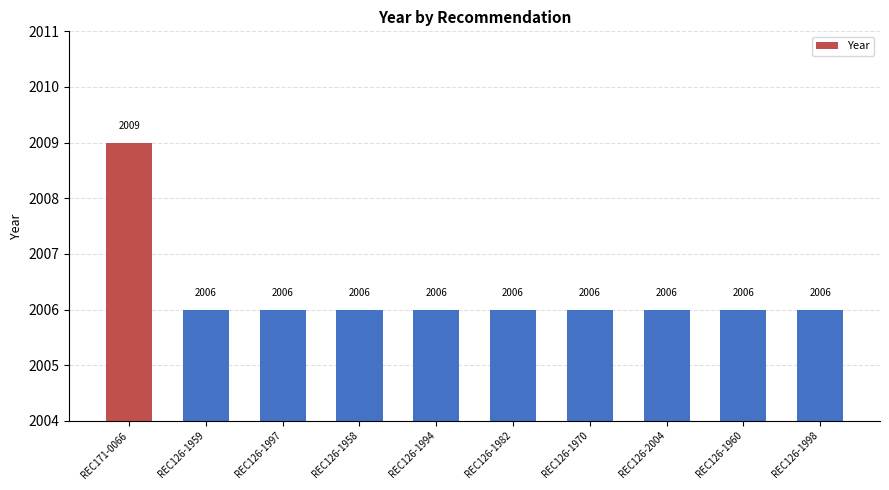

Approximately how many times larger is the value at REC126-1994 compared to REC126-1959?

1.0